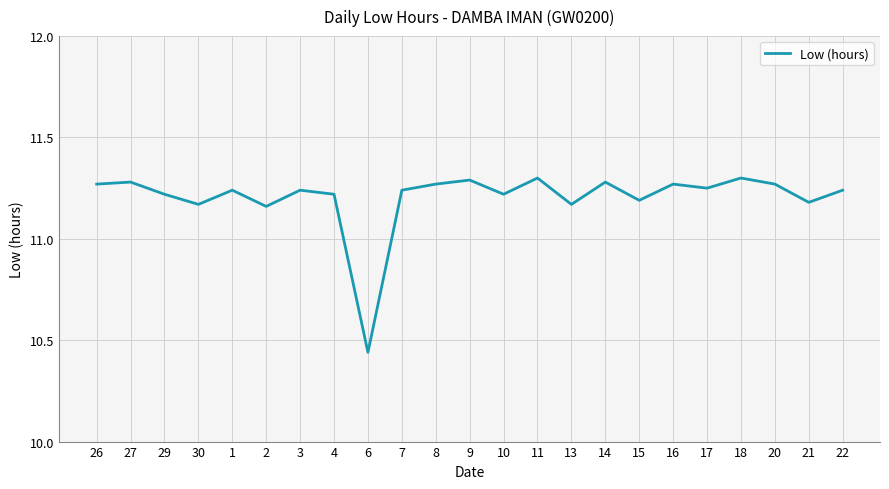

At which label does the data first exceed 11?

26